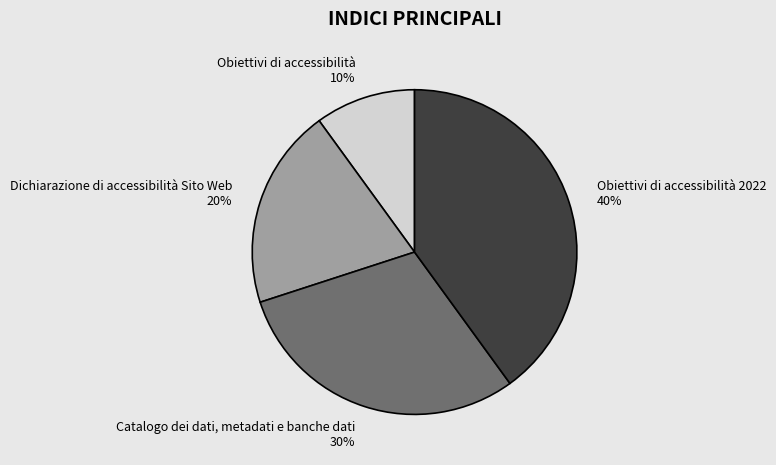

What percentage is the Catalogo dei dati, metadati e banche dati slice, to the nearest percent?

30%